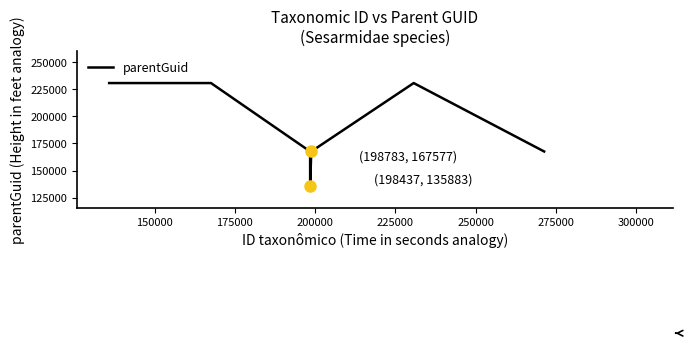

True or false: the data has more than 2 interior local peaks.

False